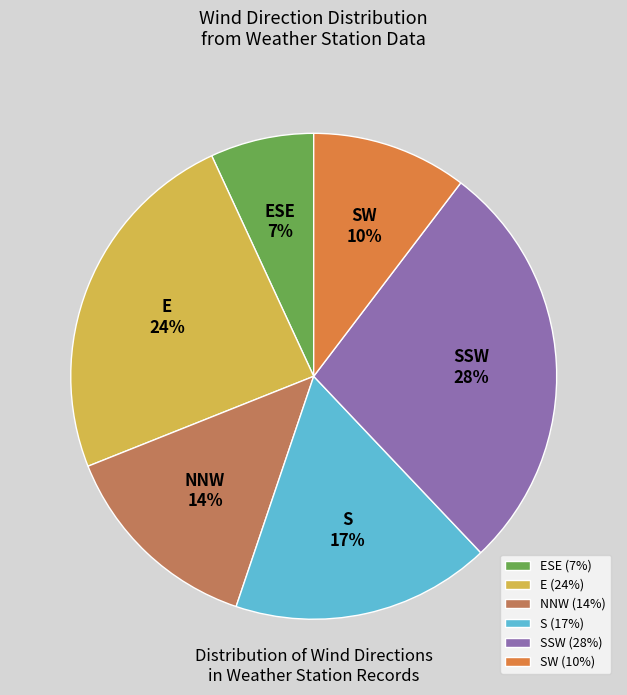

Which slice is the smallest?

ESE